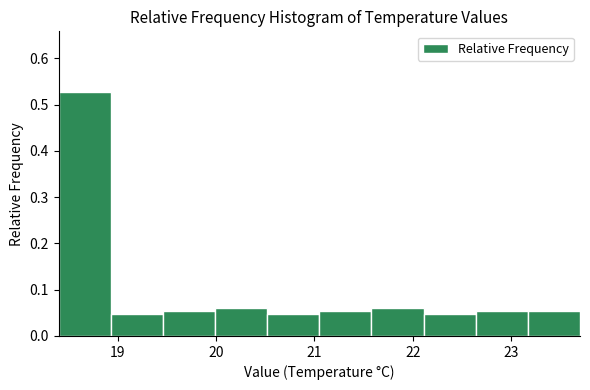

Which range on the x-axis has the tallest bar?

18.40 to 18.93